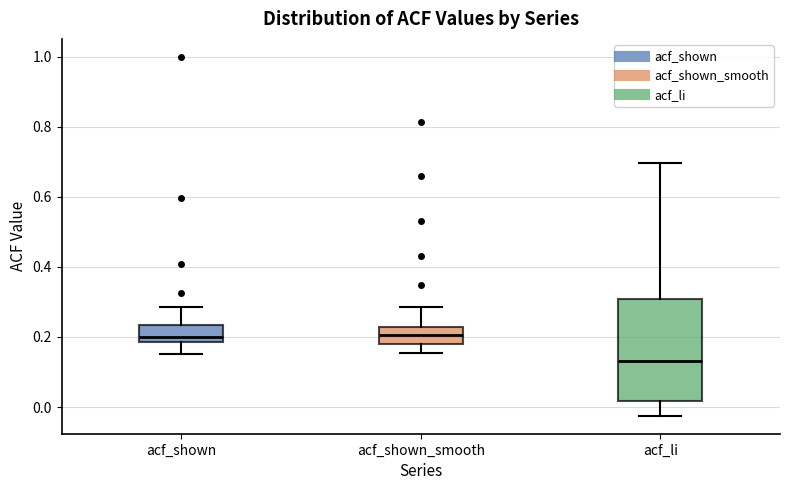

Reading left to right, transcribe this box plot: for each box, give where its median line is, the range the box spans, and where its two whiskers end, as read against the y-axis. The values are not printed on the chart, so give them approximately, as read against the axis.

acf_shown: median 0.20, box 0.18 to 0.24, whiskers 0.16 to 0.28
acf_shown_smooth: median 0.20, box 0.18 to 0.22, whiskers 0.16 to 0.28
acf_li: median 0.14, box 0.02 to 0.30, whiskers -0.02 to 0.70